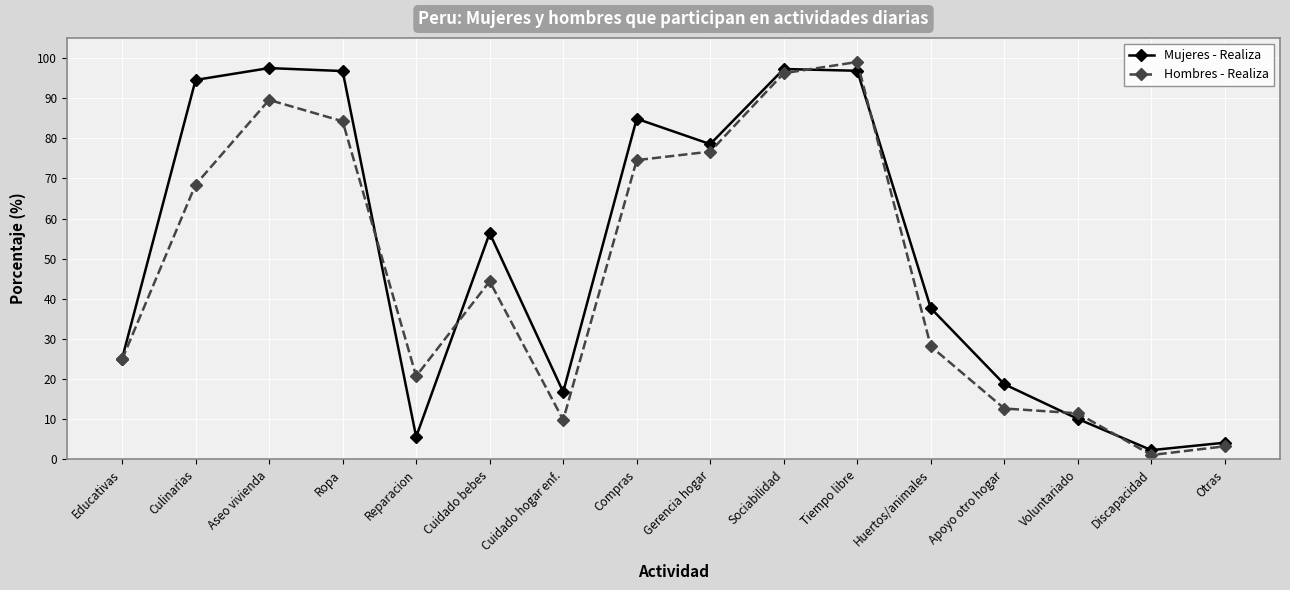

What is the label of the 14th point from the right?

Aseo vivienda